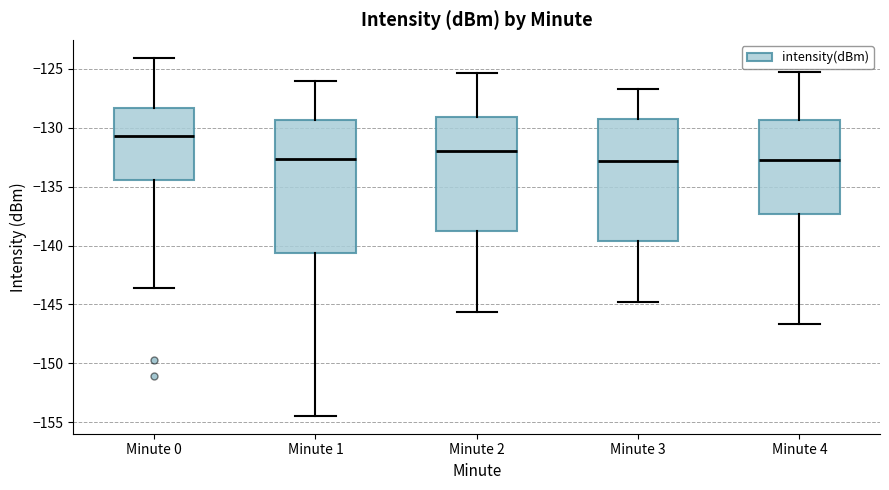

Where does the median line of the box for Minute 3 sit on the y-axis? The values are not printed on the chart, so give them approximately, as read against the axis.

-133.0